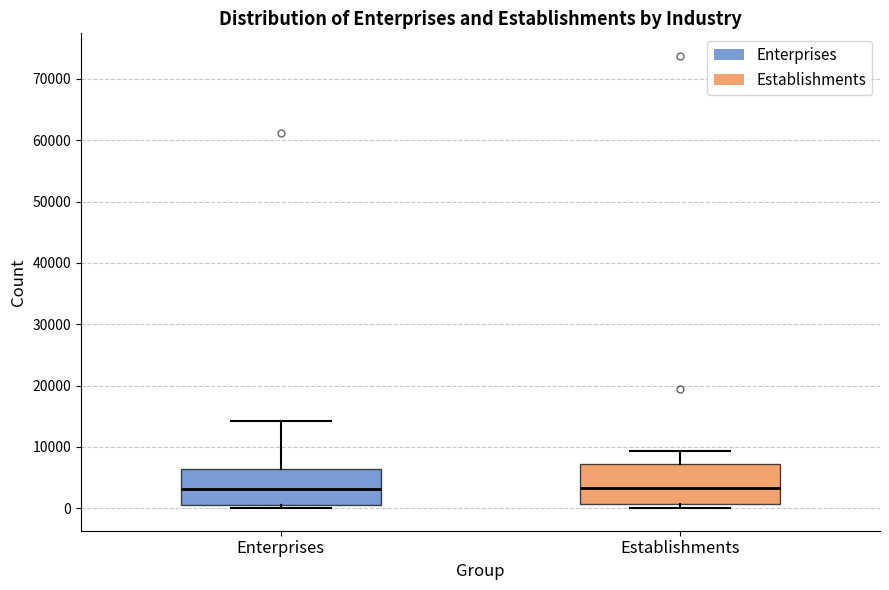

Where is the lower edge of the box for Establishments on the y-axis? The values are not printed on the chart, so give them approximately, as read against the axis.

1000